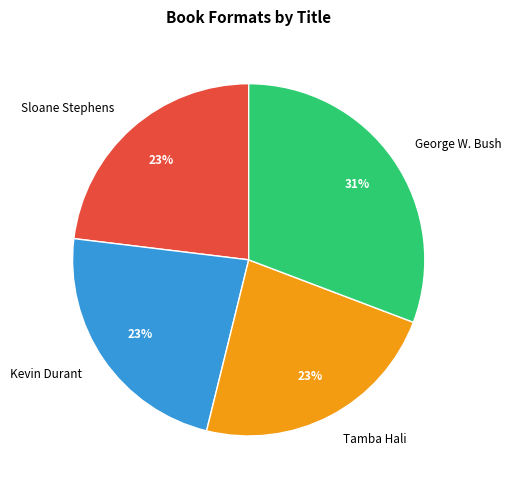

The Sloane Stephens slice represents 13% of the pie. True or false?

False